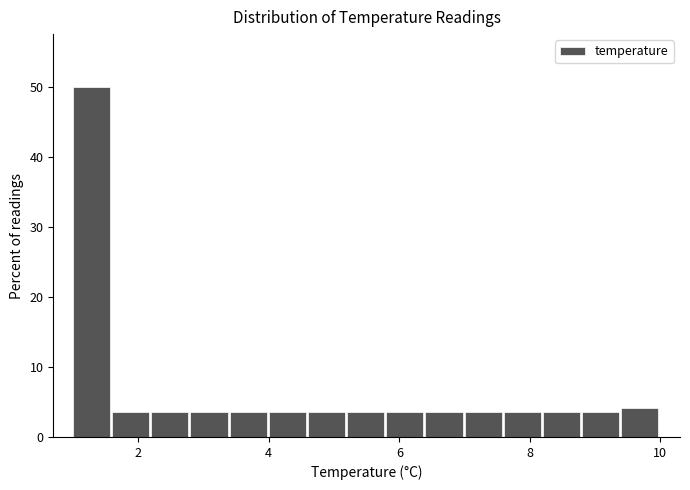

Around what value on the x-axis is the tallest bar? Give the approximate position of its centre, as read against the axis.

1.2